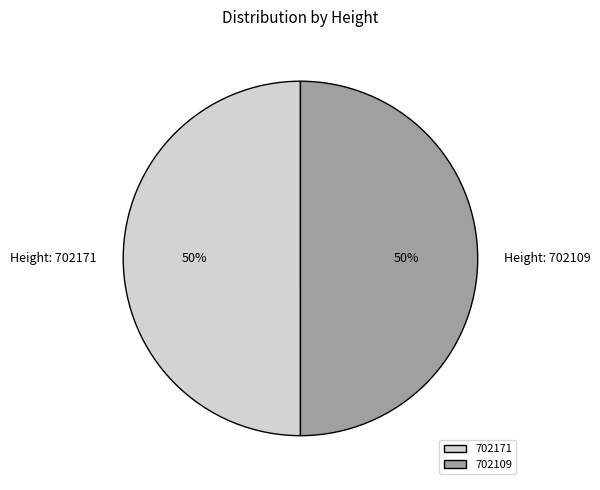

Approximately how many times larger is the value at 702171 compared to 702109?

1.0